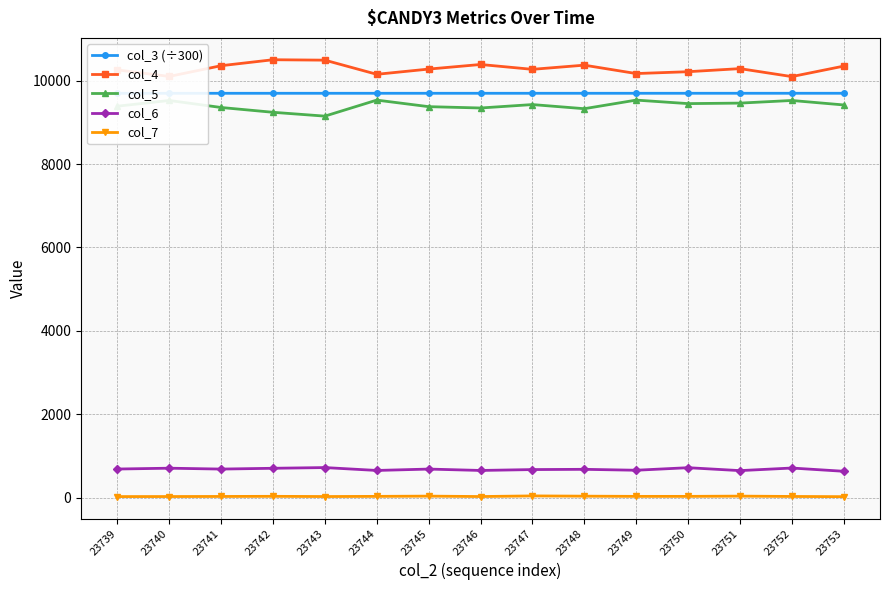

True or false: col_7 has a value of 72.7 at 23747.

False